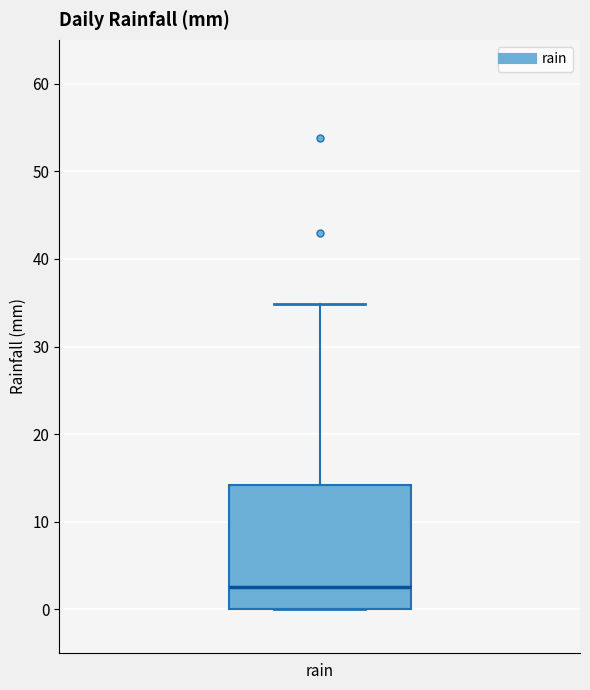

Transcribe this box plot: give where the median line is, the range the box spans, and where the two whiskers end, as read against the y-axis. The values are not printed on the chart, so give them approximately, as read against the axis.

median 3, box 0 to 14, whiskers 0 to 35